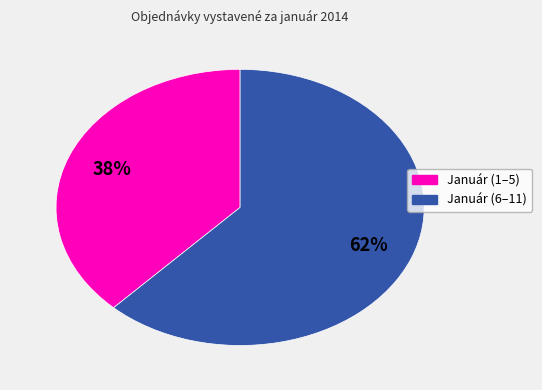

What is the ratio of the value at Január (6–11) to the value at Január (1–5)?

1.6